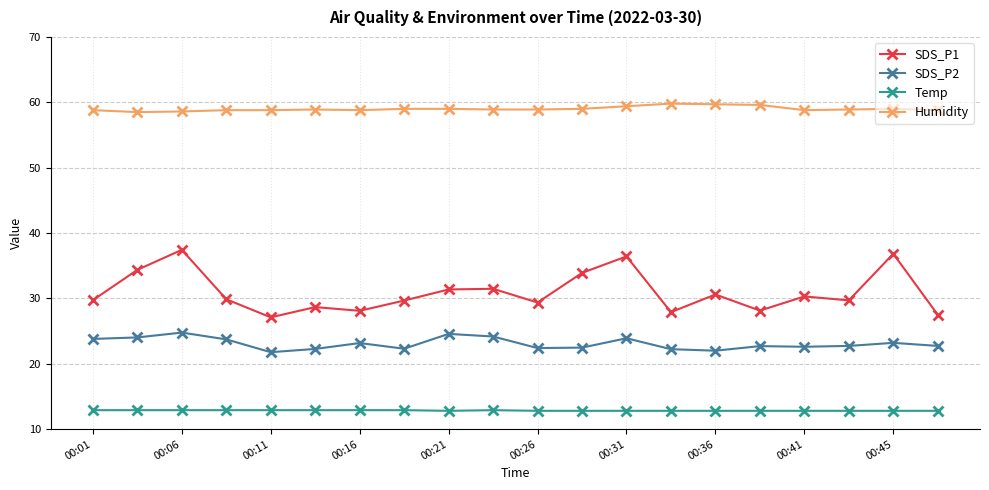

What is the value of the Temp point at the 17th from the left?

12.8